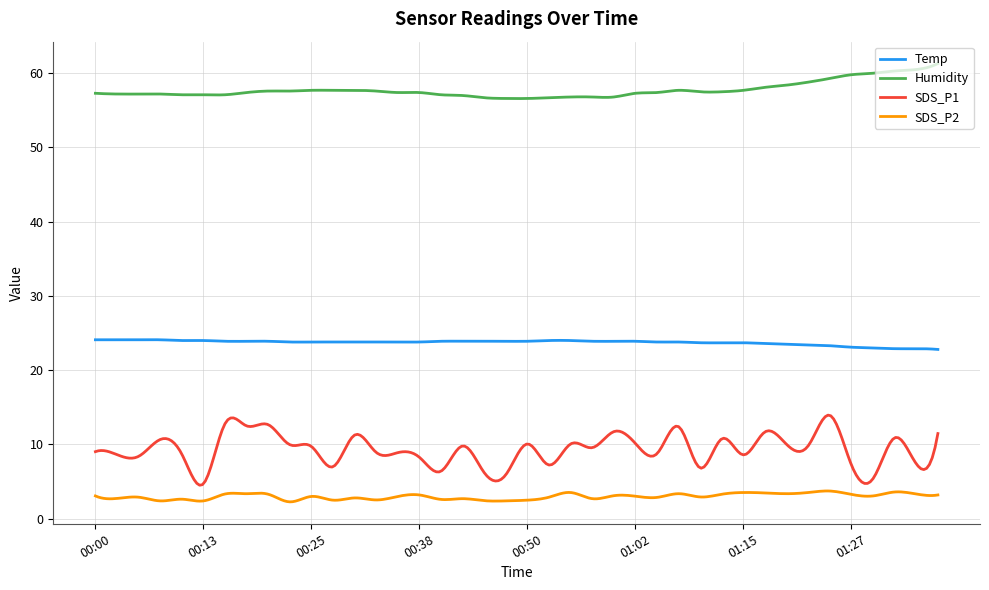

True or false: SDS_P2 and Humidity intersect in this chart.

False